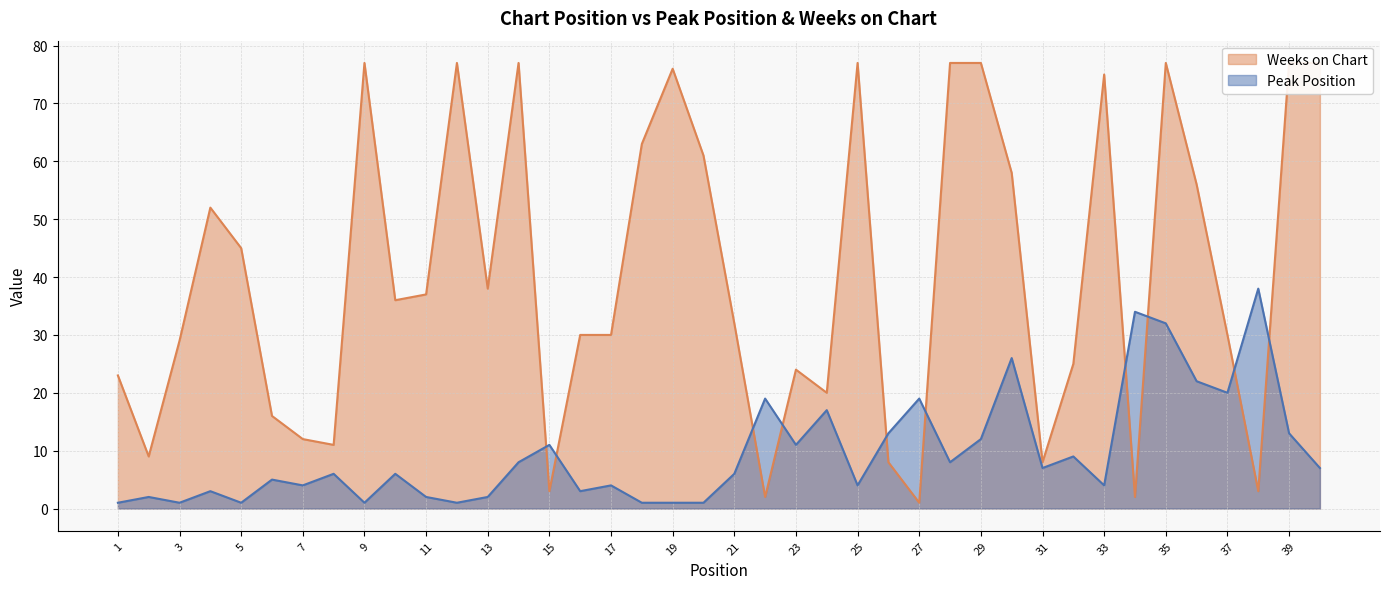

What is the total value across all series at 39?

90